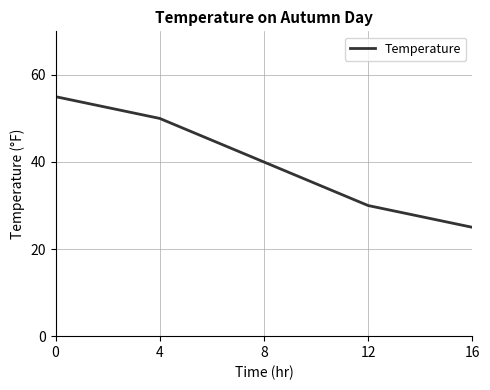

How many categories are shown in the chart?

5